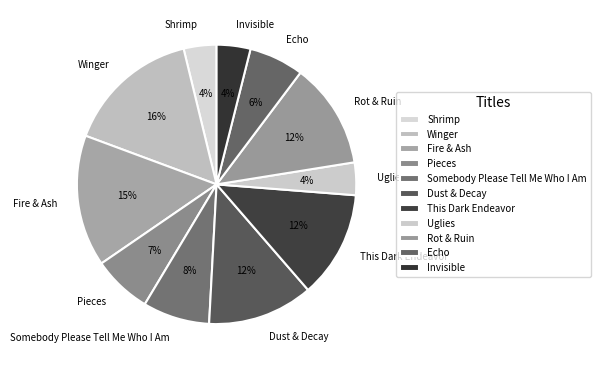

Is there any slice that represents more than half of the pie?

No